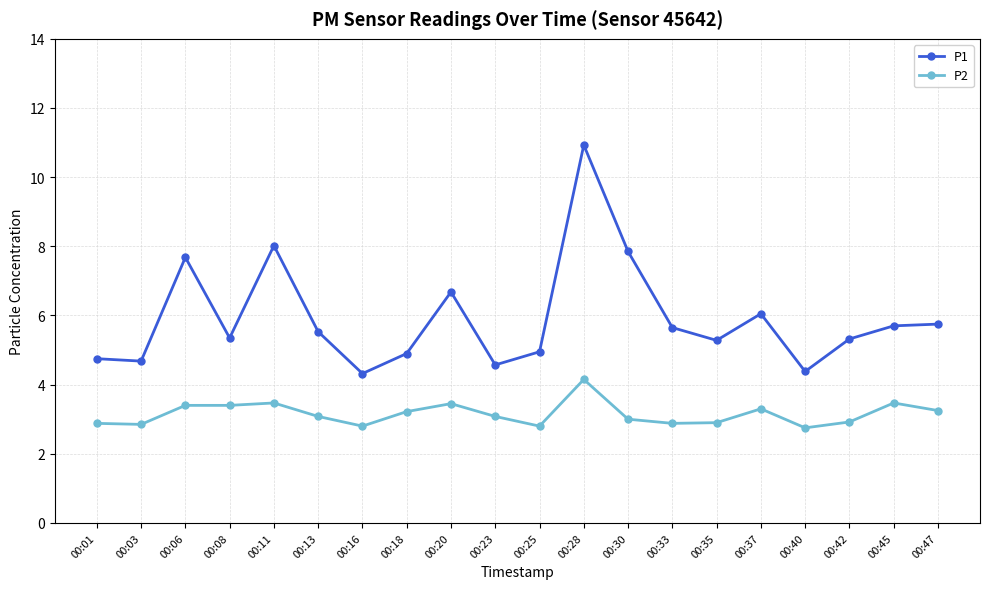

List the series in order of their overall mean, highest first.

P1, P2